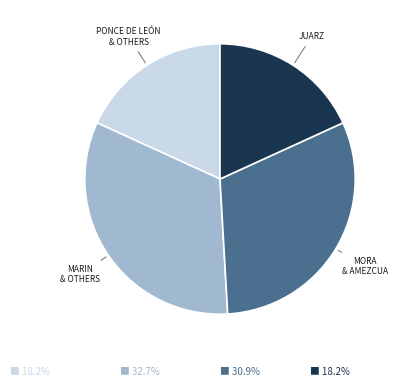

What is the largest slice in the pie chart?

MARIN & OTHERS